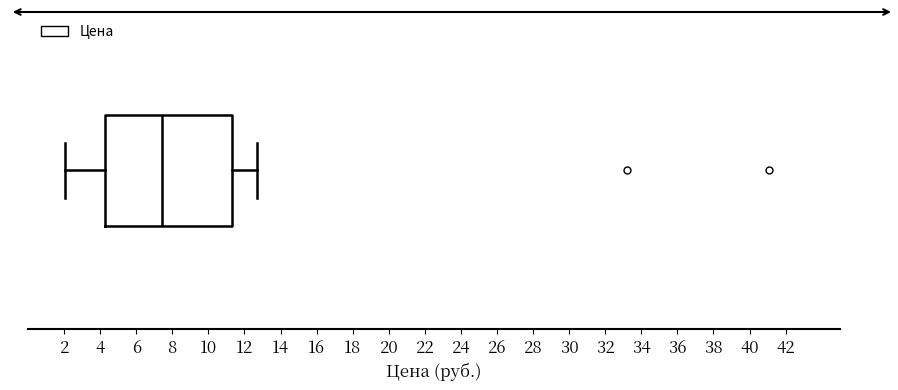

Transcribe this box plot: give where the median line is, the range the box spans, and where the two whiskers end, as read against the x-axis. The values are not printed on the chart, so give them approximately, as read against the axis.

median 7.4, box 4.2 to 11.4, whiskers 2.0 to 12.6